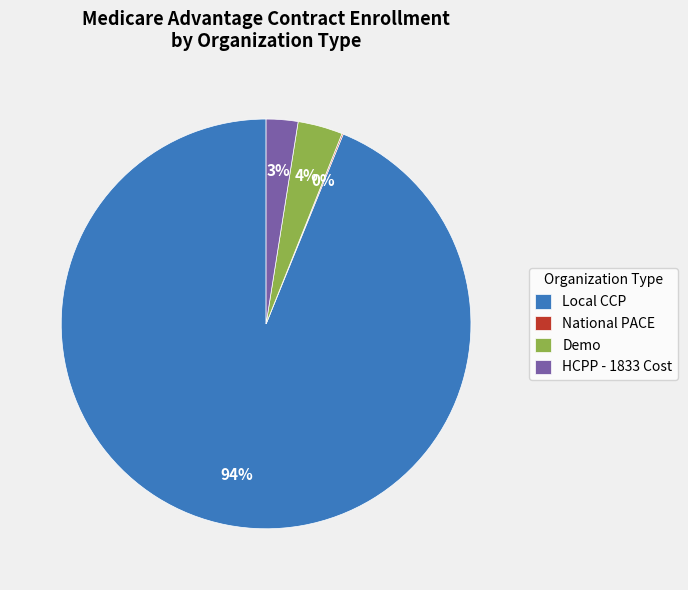

The Demo slice represents 4% of the pie. True or false?

True